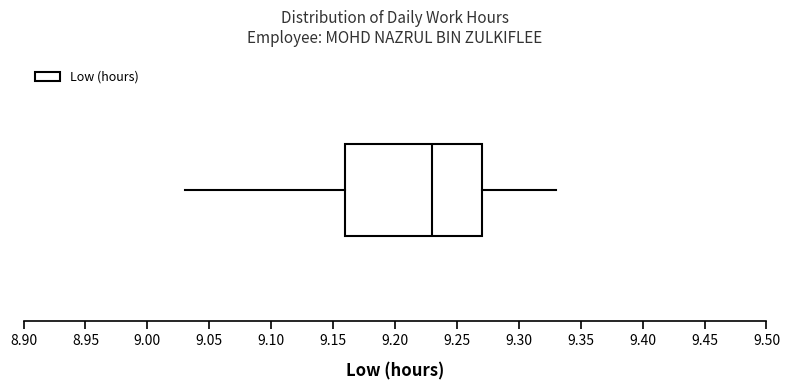

Where is the left edge of the box on the x-axis? The values are not printed on the chart, so give them approximately, as read against the axis.

9.16